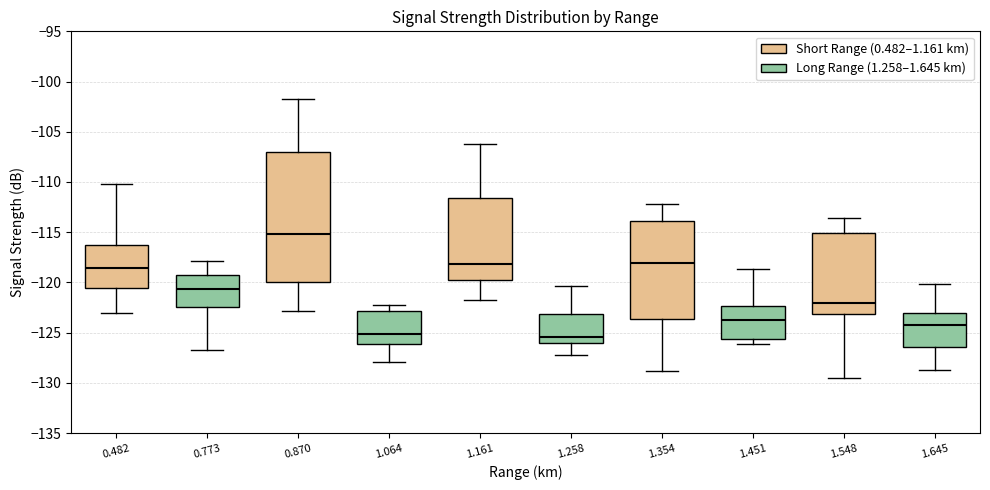

Reading left to right, read every box against the y-axis: the position of its median line, the range the box covers, and the ends of its whiskers. The values are not printed on the chart, so give them approximately, as read against the axis.

0.482 (Short Range (0.482–1.161 km)): median -118.5, box -120.5 to -116.0, whiskers -123.0 to -110.0
0.482 (Long Range (1.258–1.645 km)): median -120.5, box -122.5 to -119.0, whiskers -126.5 to -118.0
0.870 (Short Range (0.482–1.161 km)): median -115.0, box -120.0 to -107.0, whiskers -123.0 to -101.5
0.870 (Long Range (1.258–1.645 km)): median -125.0, box -126.0 to -123.0, whiskers -128.0 to -122.0
1.161 (Short Range (0.482–1.161 km)): median -118.0, box -119.5 to -111.5, whiskers -121.5 to -106.0
1.161 (Long Range (1.258–1.645 km)): median -125.5, box -126.0 to -123.0, whiskers -127.0 to -120.5
1.354 (Short Range (0.482–1.161 km)): median -118.0, box -123.5 to -114.0, whiskers -129.0 to -112.0
1.354 (Long Range (1.258–1.645 km)): median -123.5, box -125.5 to -122.5, whiskers -126.0 to -118.5
1.548 (Short Range (0.482–1.161 km)): median -122.0, box -123.0 to -115.0, whiskers -129.5 to -113.5
1.548 (Long Range (1.258–1.645 km)): median -124.0, box -126.5 to -123.0, whiskers -128.5 to -120.0